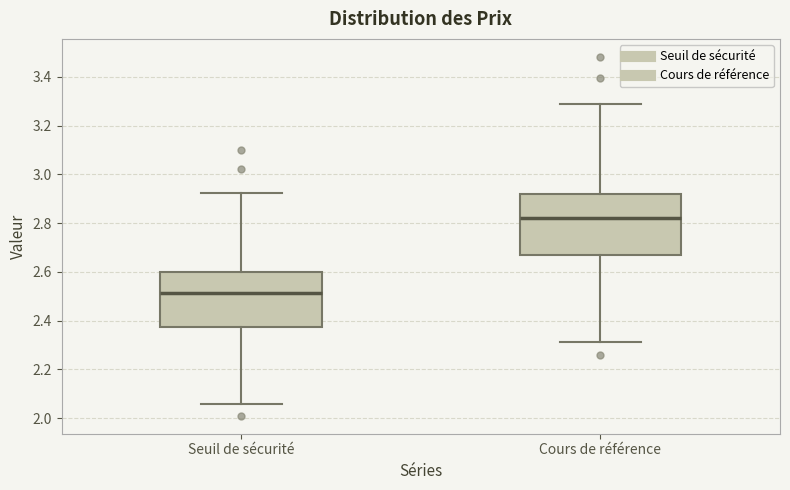

Where is the lower edge of the box for Seuil de sécurité on the y-axis? The values are not printed on the chart, so give them approximately, as read against the axis.

2.38